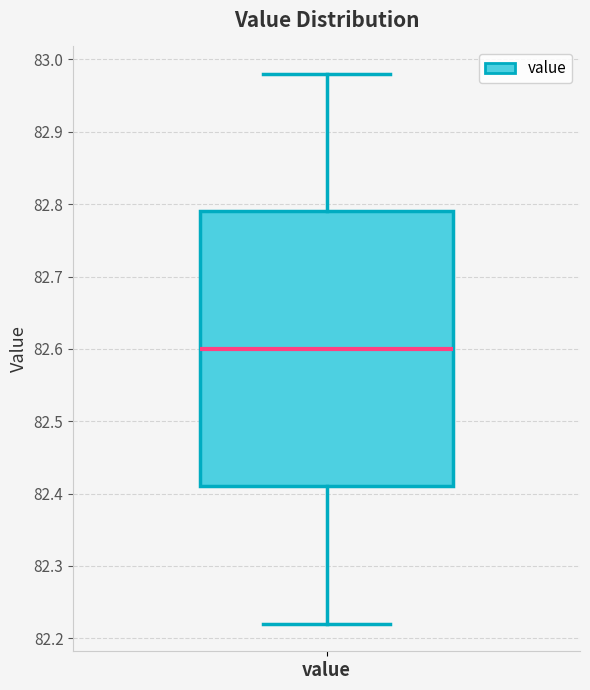

Where is the upper edge of the box for value on the y-axis? The values are not printed on the chart, so give them approximately, as read against the axis.

82.79